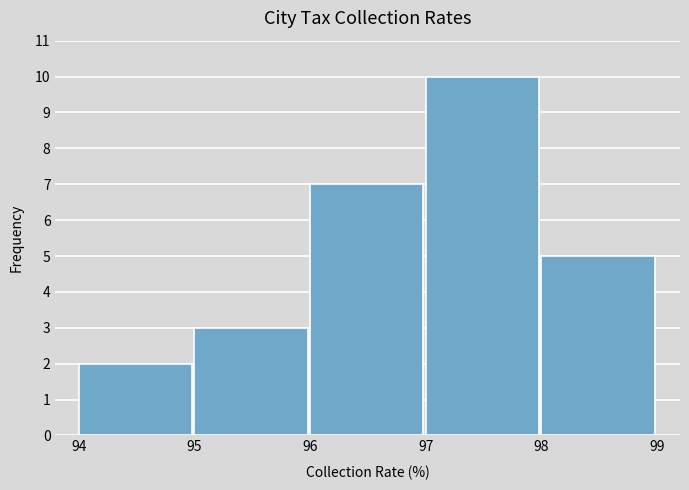

Over which range of the x-axis is the bar tallest?

97 to 98